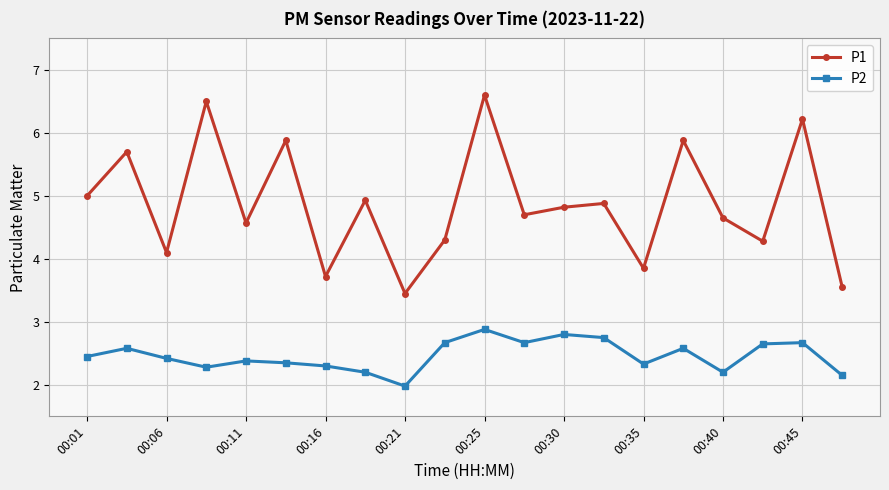

Which series has the widest spread of values?

P1